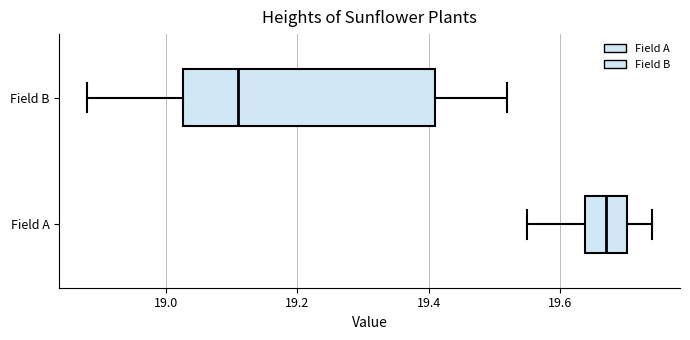

Reading bottom to top, transcribe this box plot: for each box, give where its median line is, the range the box spans, and where its two whiskers end, as read against the x-axis. The values are not printed on the chart, so give them approximately, as read against the axis.

Field A: median 19.68, box 19.64 to 19.70, whiskers 19.56 to 19.74
Field B: median 19.12, box 19.02 to 19.42, whiskers 18.88 to 19.52